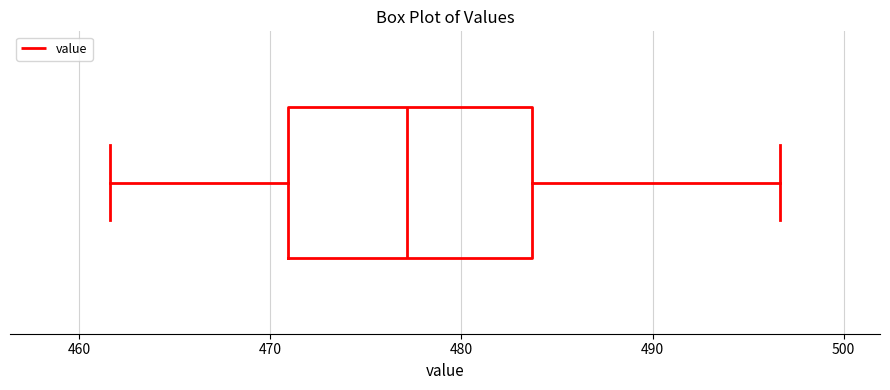

Read this box plot against the x-axis: the position of the median line, the range covered by the box, and the ends of both whiskers. The values are not printed on the chart, so give them approximately, as read against the axis.

median 477, box 471 to 484, whiskers 462 to 497